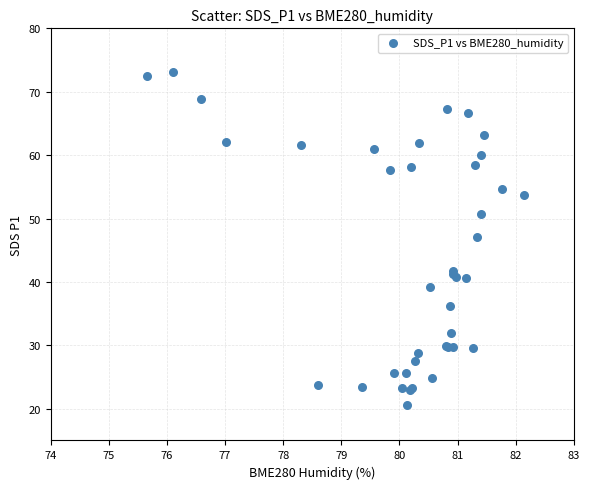

What Y value in the scatter plot is closest to 46?

47.1